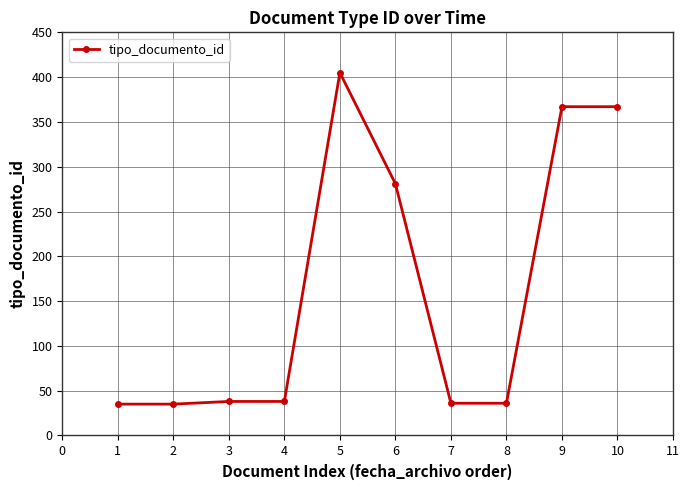

How many data points does each series have?

10